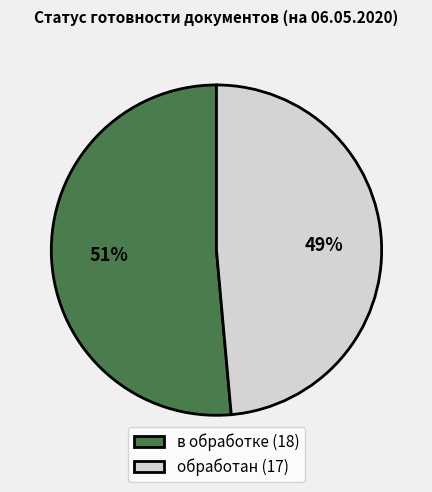

Which has a higher value, обработан (17) or в обработке (18)?

в обработке (18)